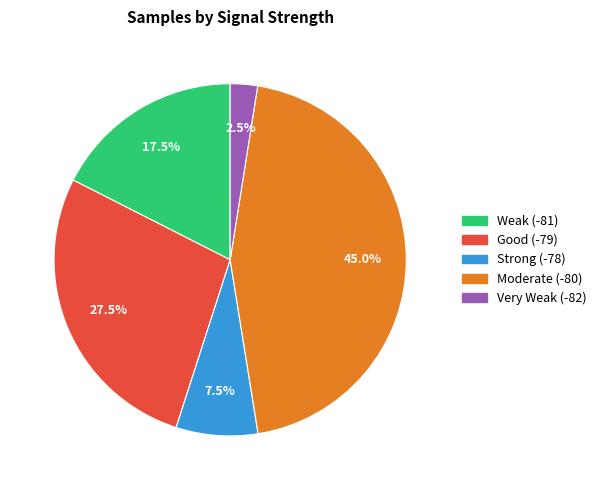

Is Very Weak (-82) the majority of the pie?

No